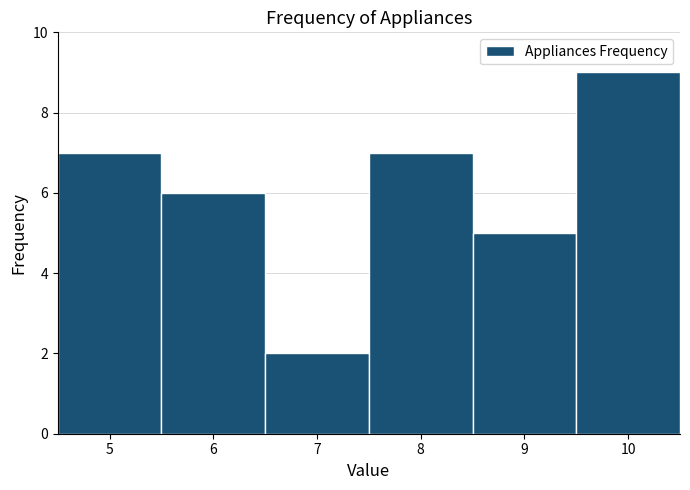

What is the height of the bar covering 6.5 to 7.5 on the x-axis? The values are not printed on the chart, so give them approximately, as read against the axis.

2